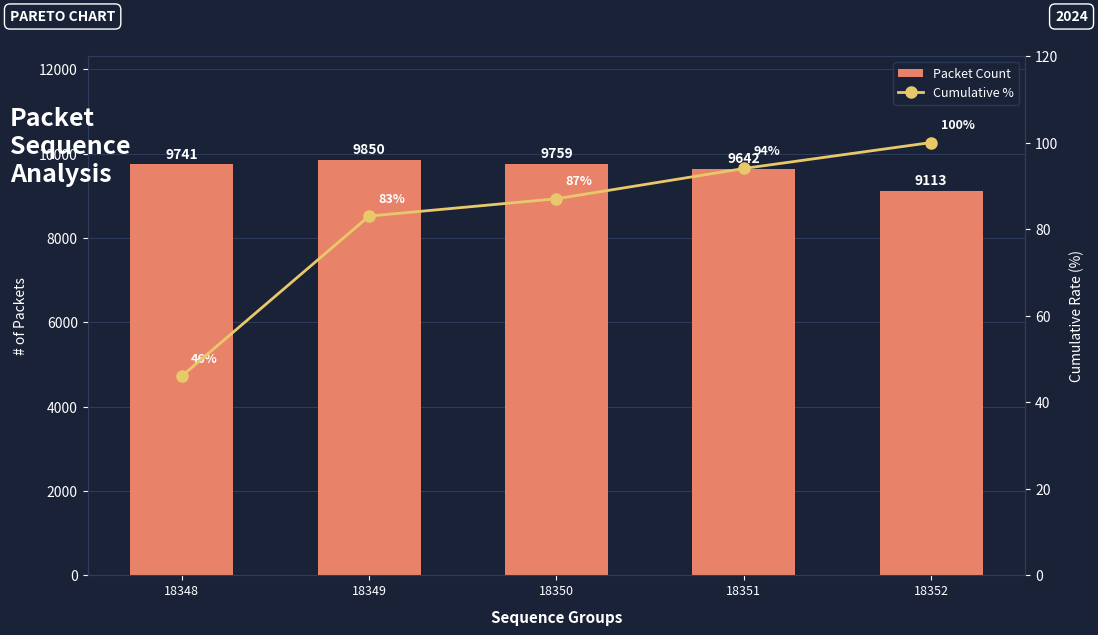

Reading left to right, list all the values displayed in this chart.

Packet Count: 9741	9850	9759	9642	9113
Cumulative %: 46	83	87	94	100